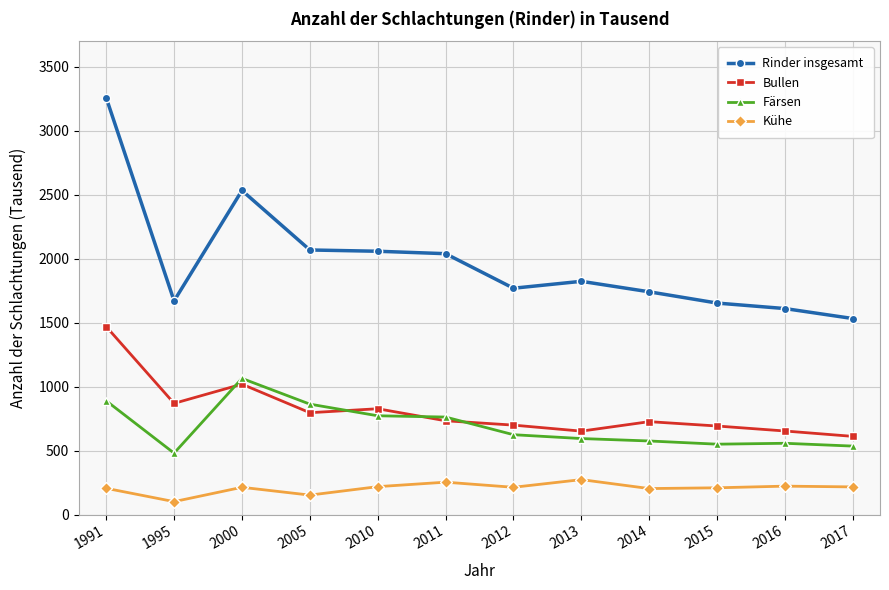

At which category is the sum across all series the highest?

1991